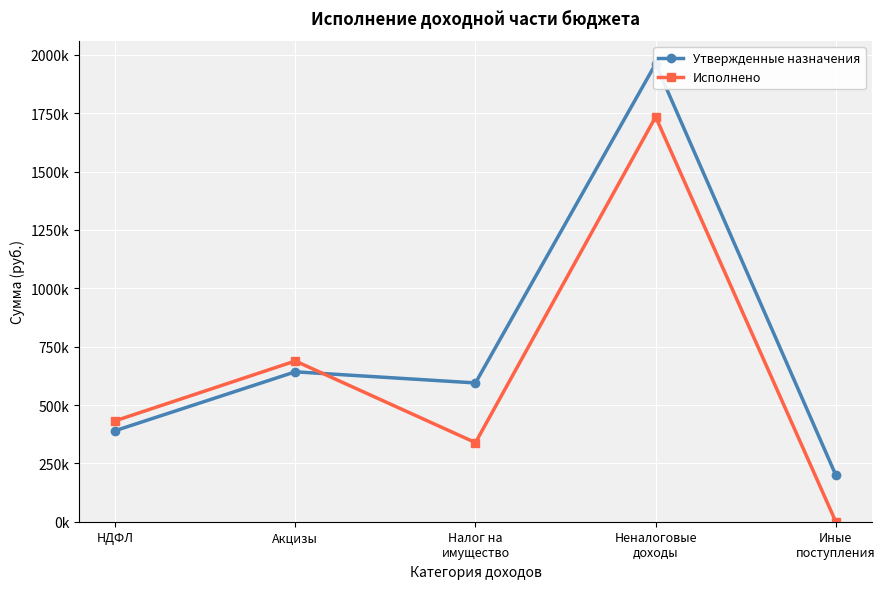

What is the difference between the maximum and minimum values in the Исполнено series?

1734509.4